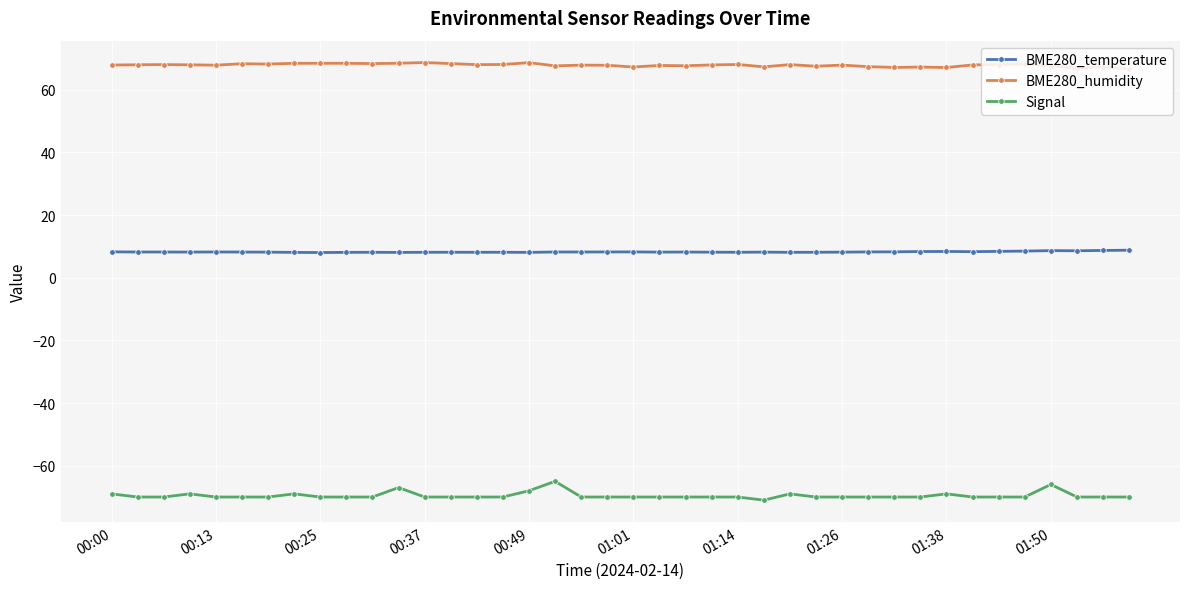

True or false: BME280_temperature and Signal cross at least once.

False